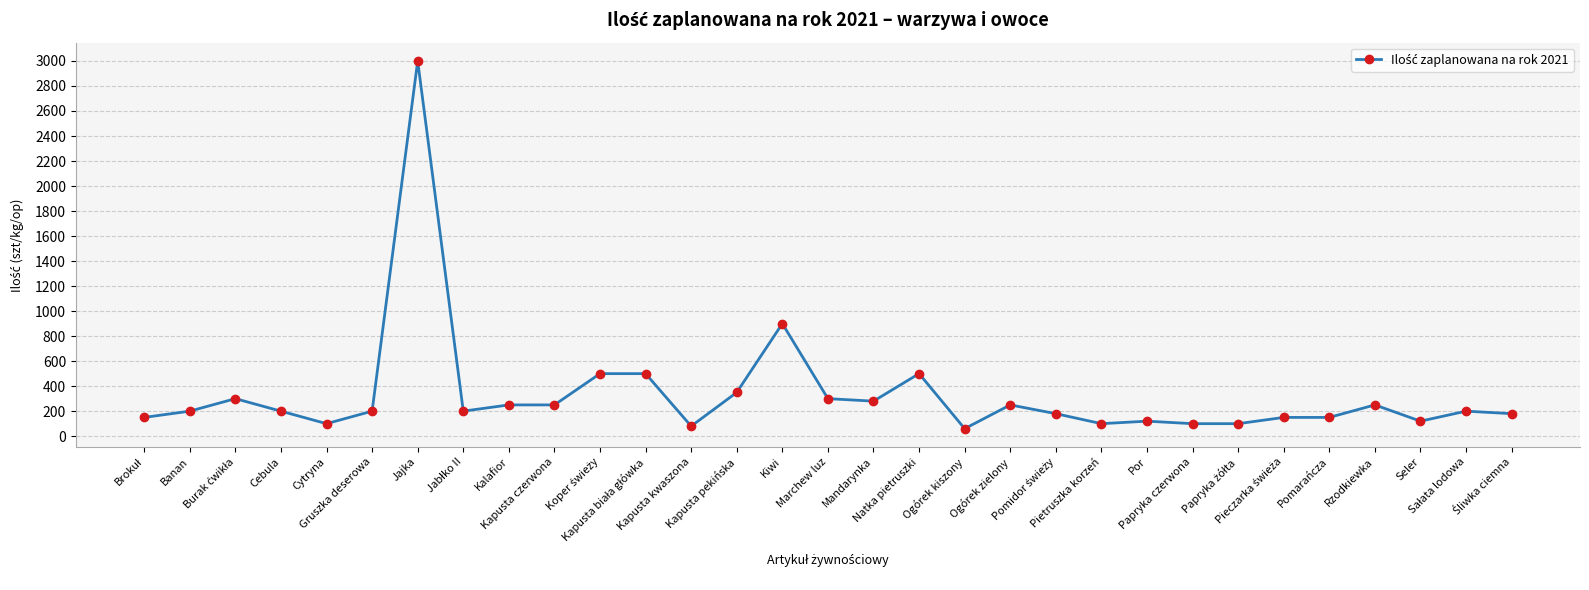

What is the sum of all values?

10220